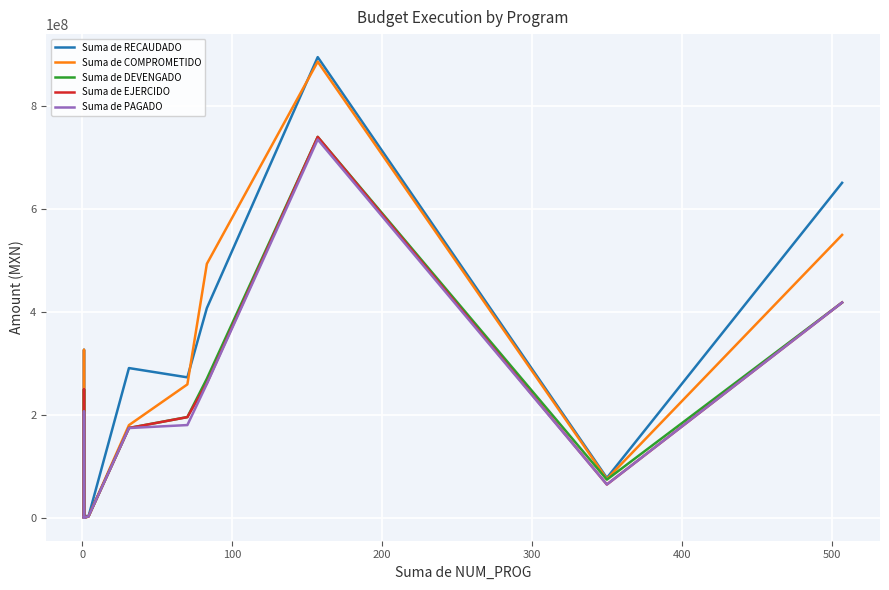

True or false: Suma de EJERCIDO and Suma de PAGADO intersect in this chart.

False